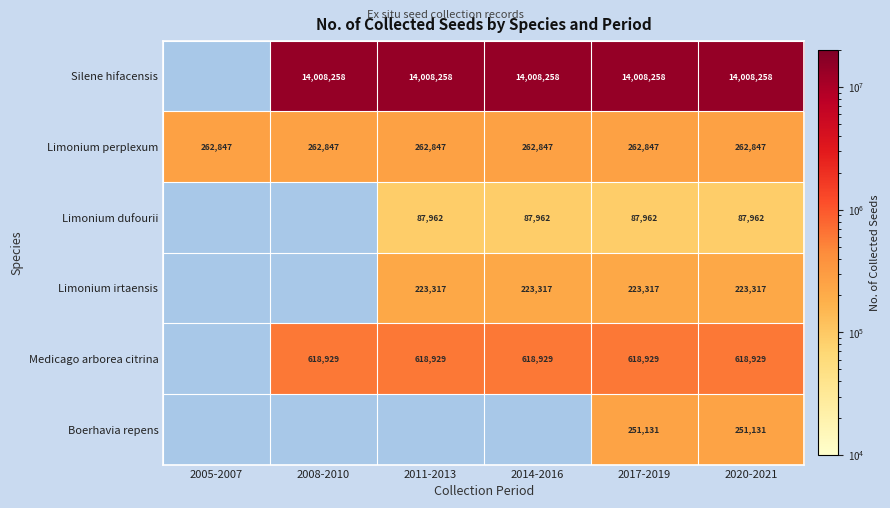

The Limonium perplexum series shows 458481 at 2017-2019. True or false?

False